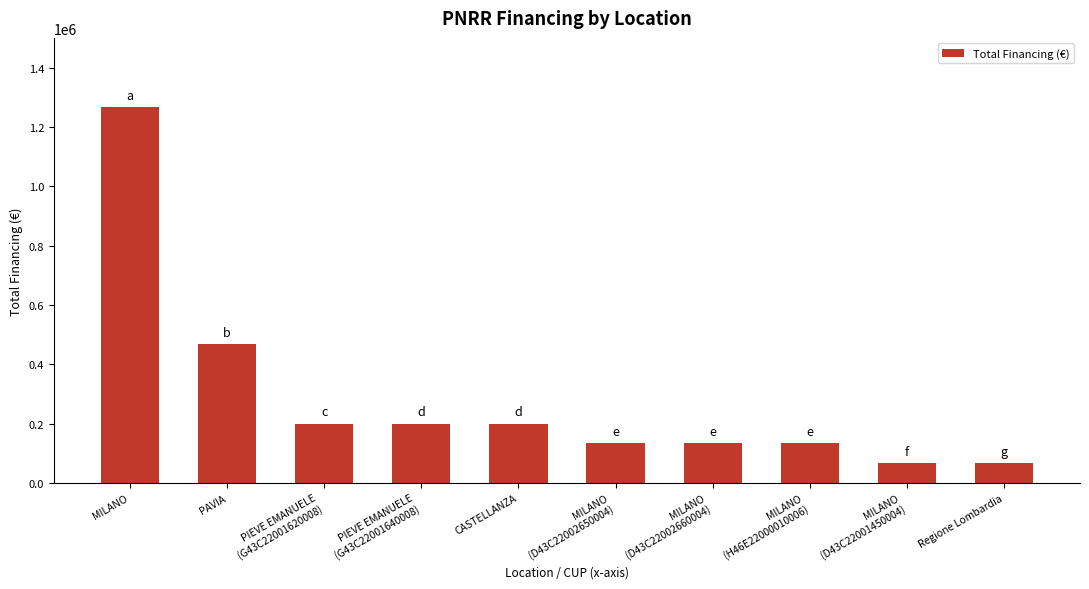

Approximately how many times larger is the value at PAVIA compared to PIEVE EMANUELE
(G43C22001640008)?

2.3